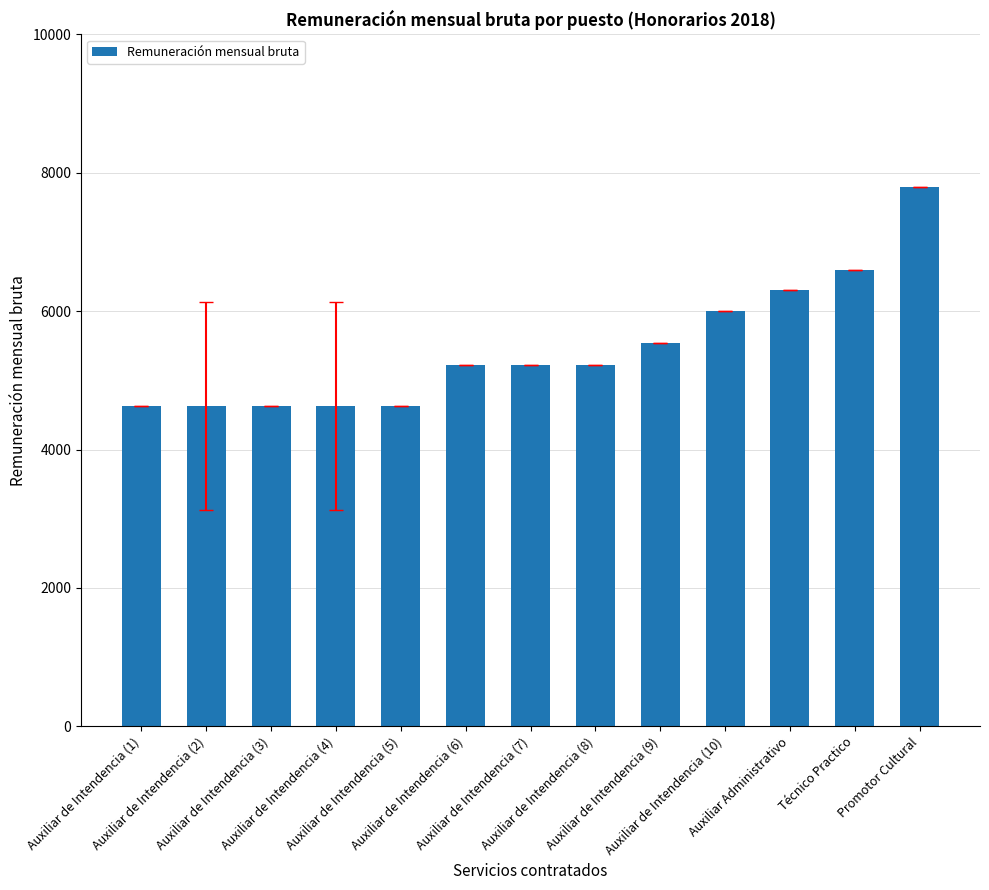

What position from the right is Auxiliar de Intendencia (4)?

10